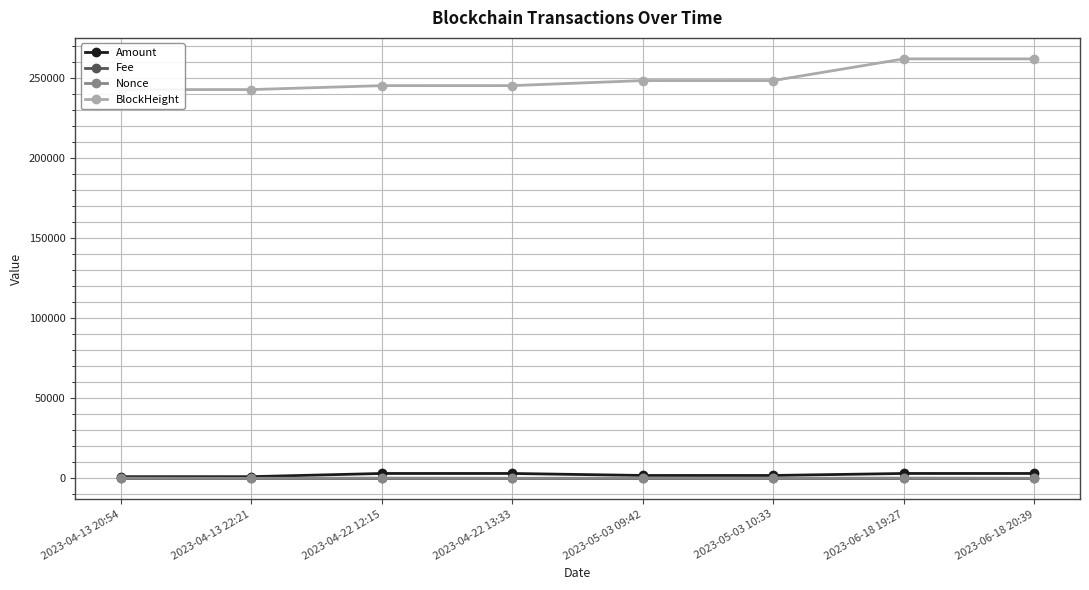

What position from the left is 2023-06-18 19:27?

7